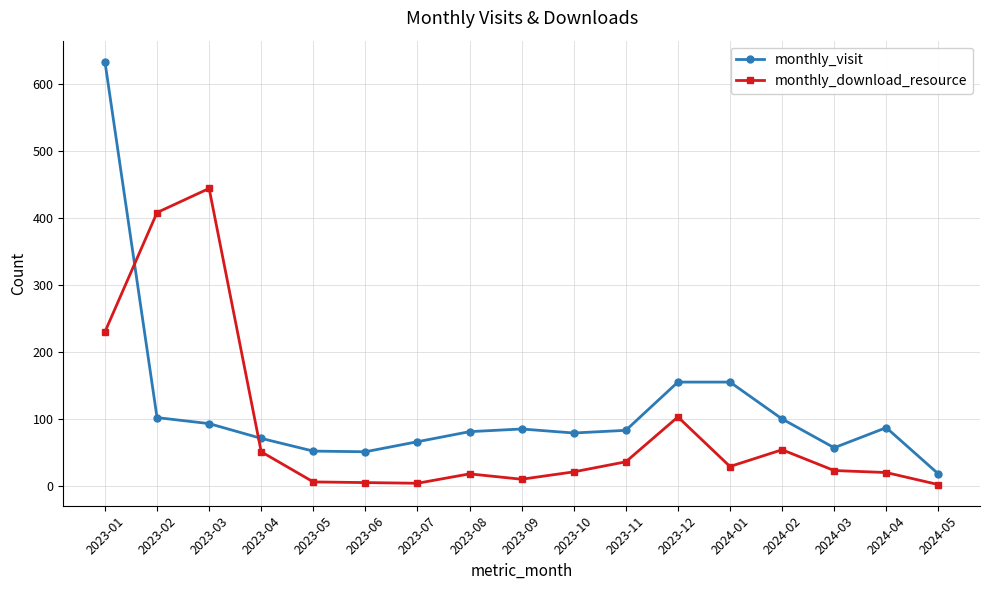

Which series has the largest range (max minus min)?

monthly_visit